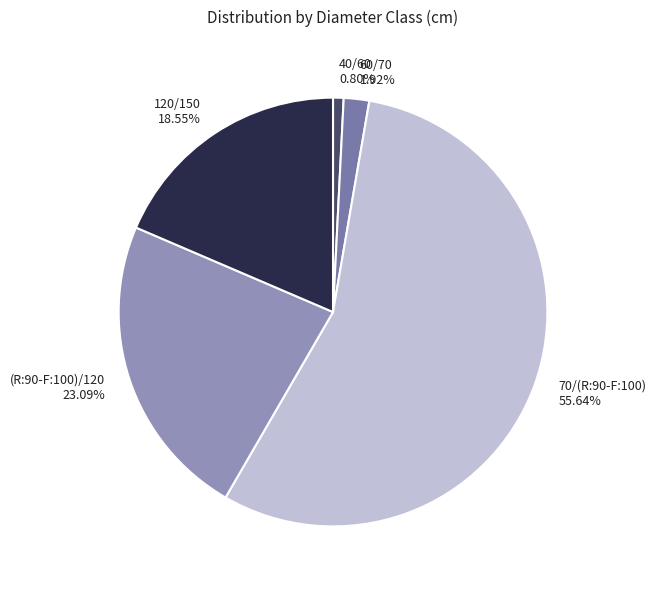

Count the number of slices in the pie.

5